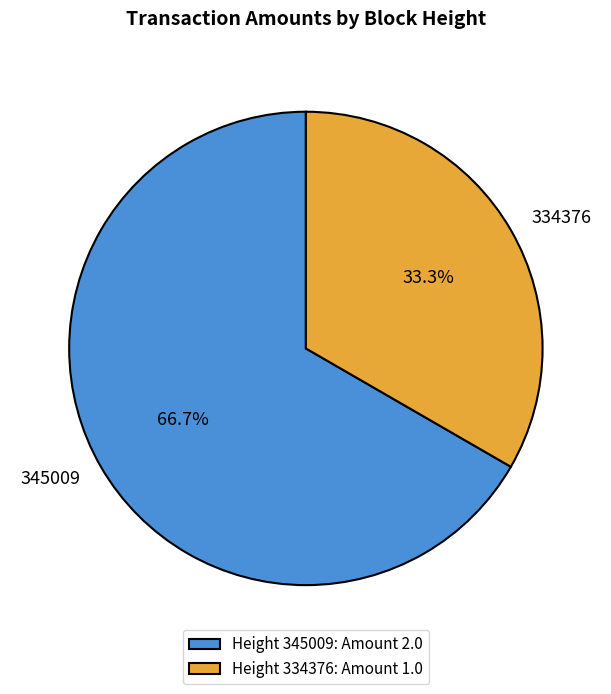

Which slice is the largest?

345009